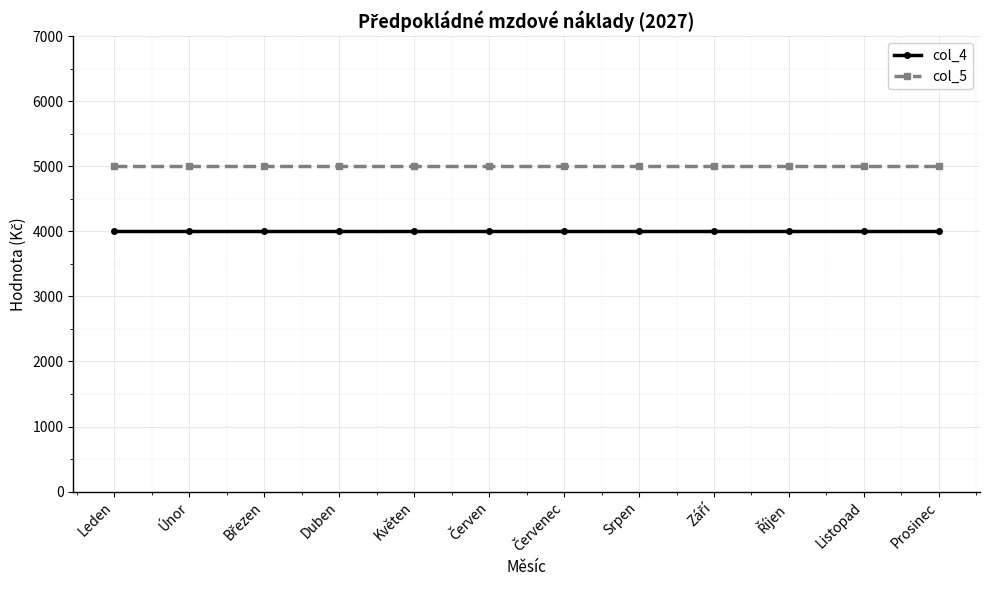

Which series has the largest total across all categories?

col_5